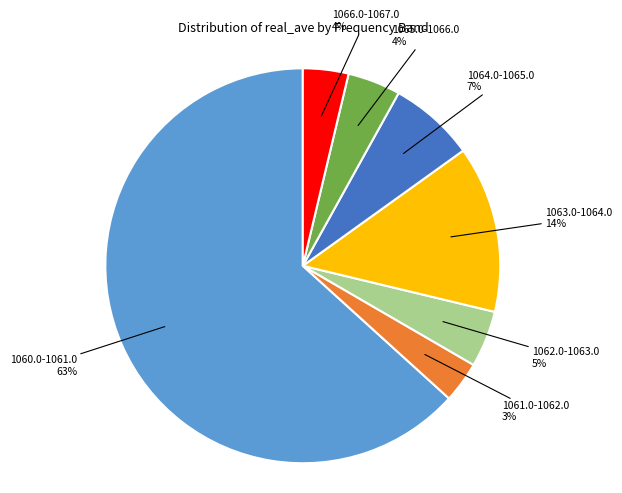

To the nearest percent, what is the average slice percentage?

14%